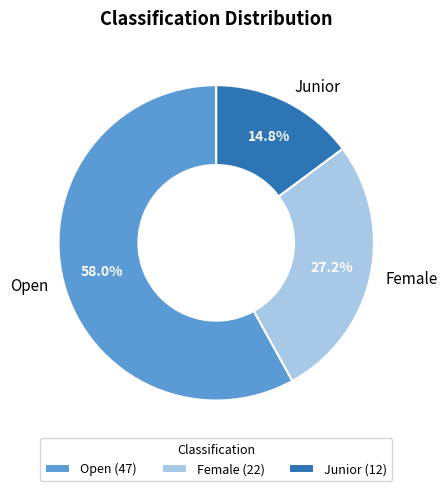

How much of the chart is everything except Open?

42.0%